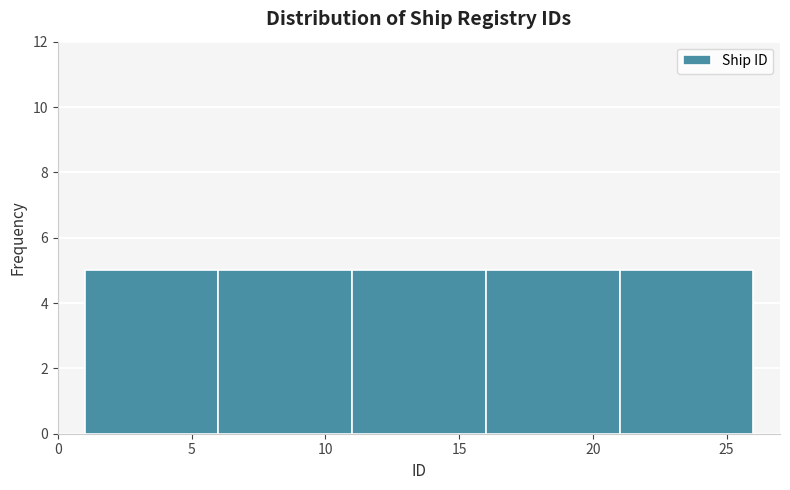

Reading left to right, transcribe this chart: for each bar, give the range it covers on the x-axis and its height. The values are not printed on the chart, so give them approximately, as read against the axis.

1 to 6: 5
6 to 11: 5
11 to 16: 5
16 to 21: 5
21 to 26: 5